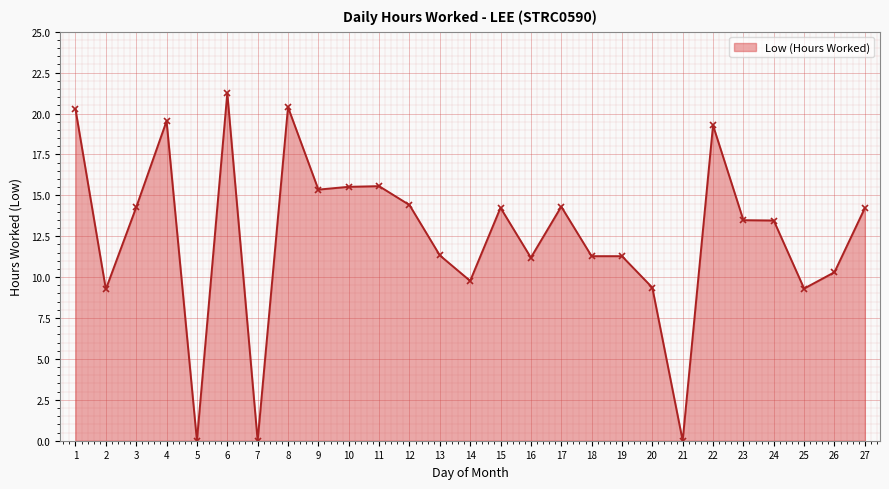

How many values are below 13?

12